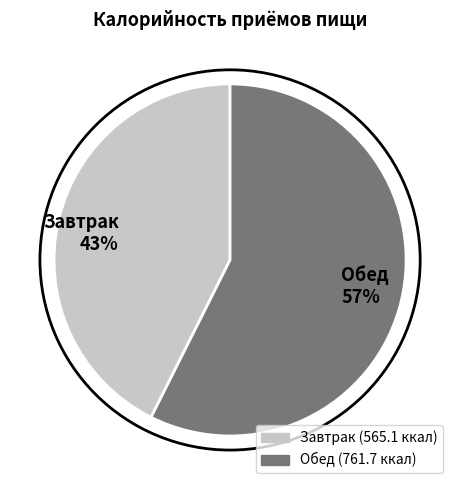

Which has a higher value, Обед or Завтрак?

Обед